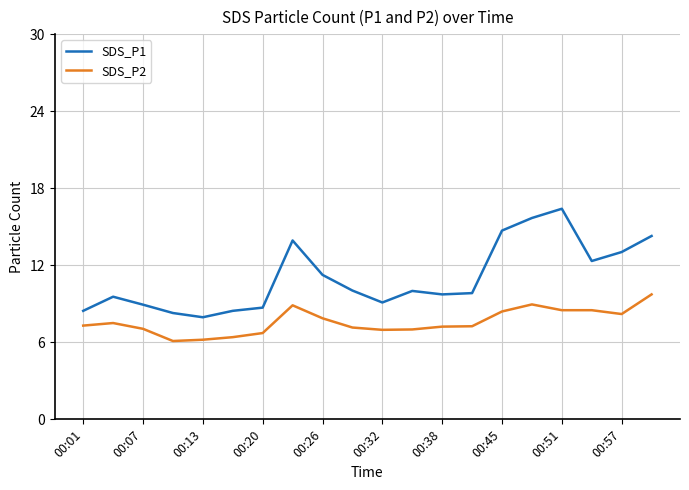

Rank the series by their maximum value, from highest to lowest.

SDS_P1, SDS_P2